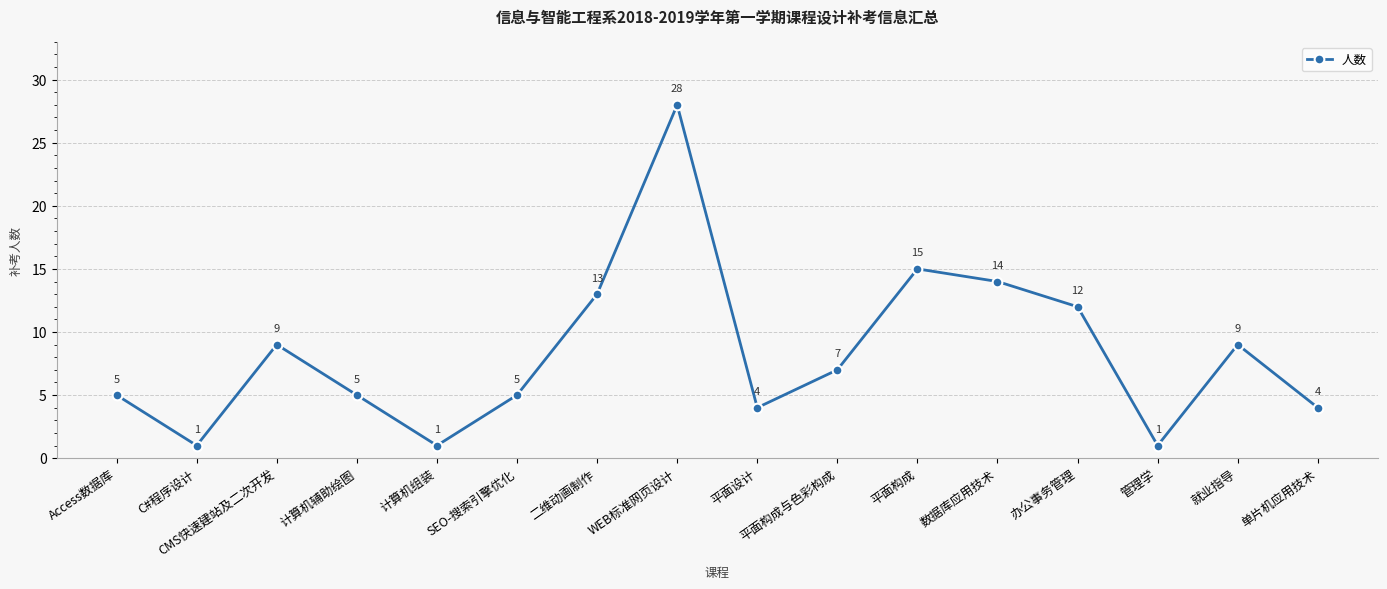

Where does the data first go above 7?

CMS快速建站及二次开发